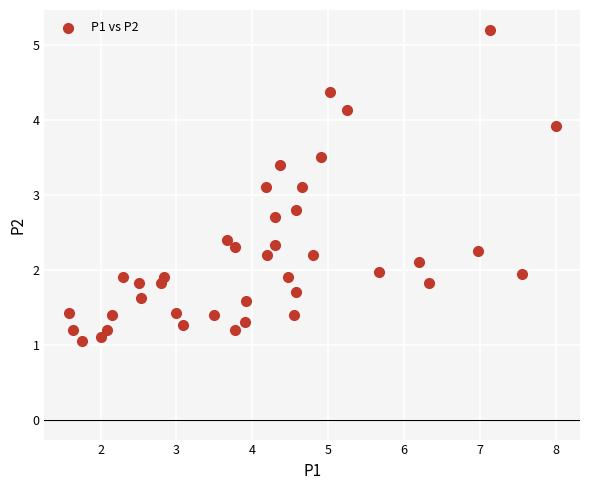

What is the range of X values (max minus min)?

6.4